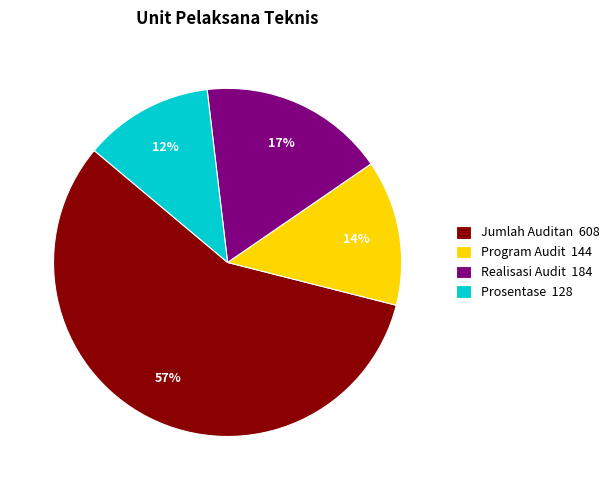

Which category has the biggest portion of the pie?

Jumlah Auditan